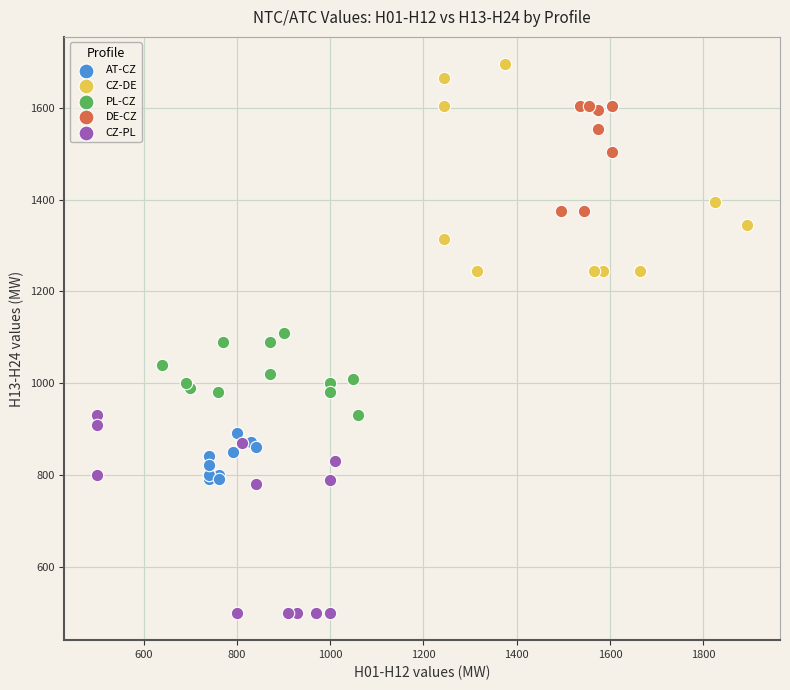

Which series contains the lowest Y value?

CZ-PL